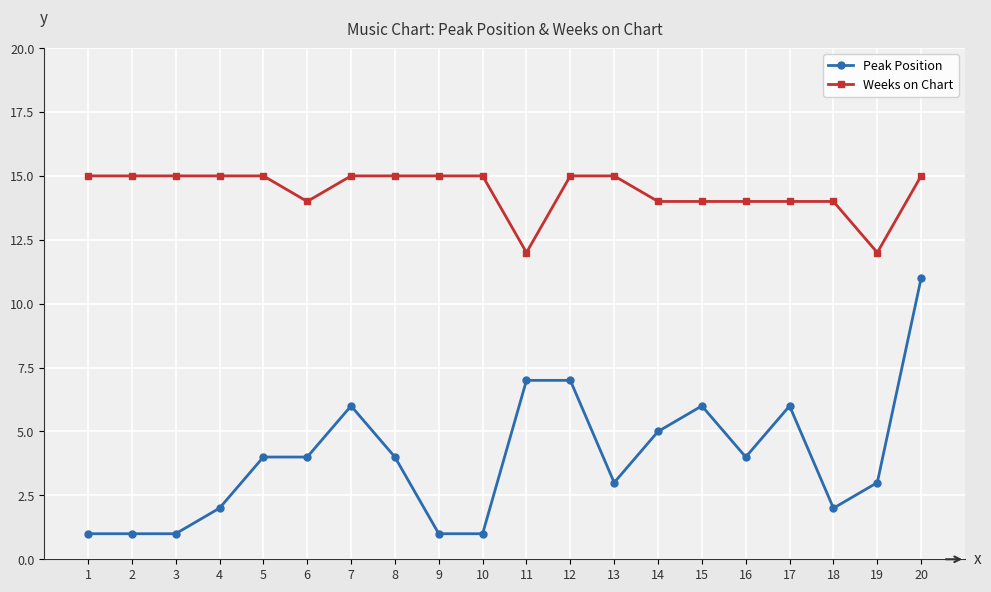

True or false: Weeks on Chart has a value of 14 at 18.

True